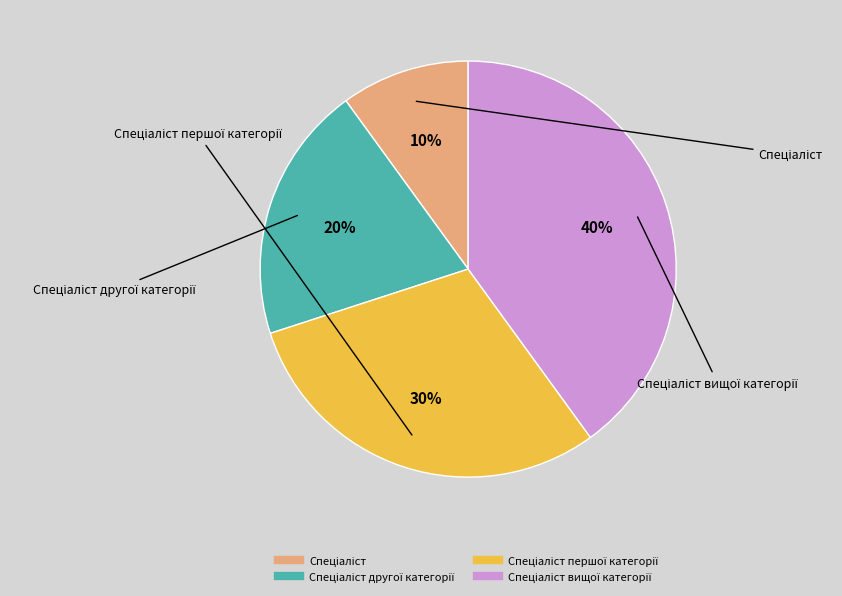

Is there a majority slice in this chart?

No